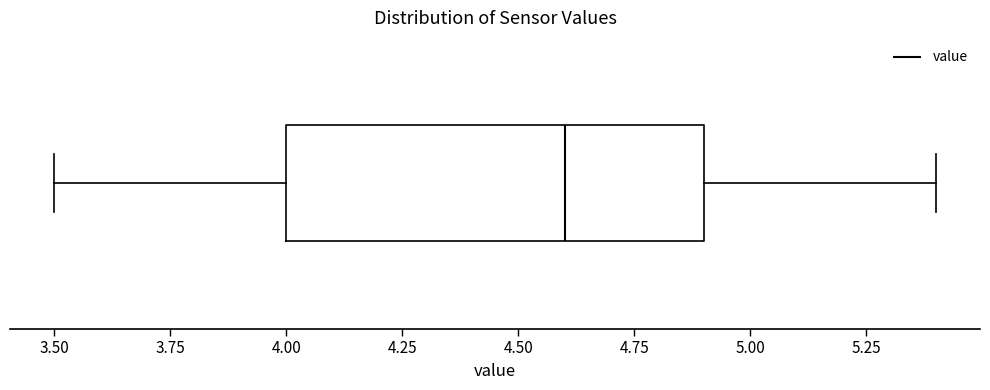

Where does the right whisker of the box end on the x-axis? The values are not printed on the chart, so give them approximately, as read against the axis.

5.4